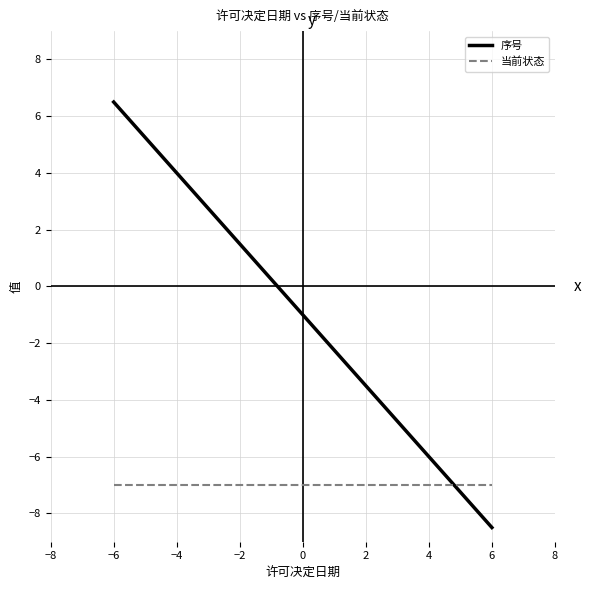

Rank the series by their average value, from lowest to highest.

当前状态, 序号